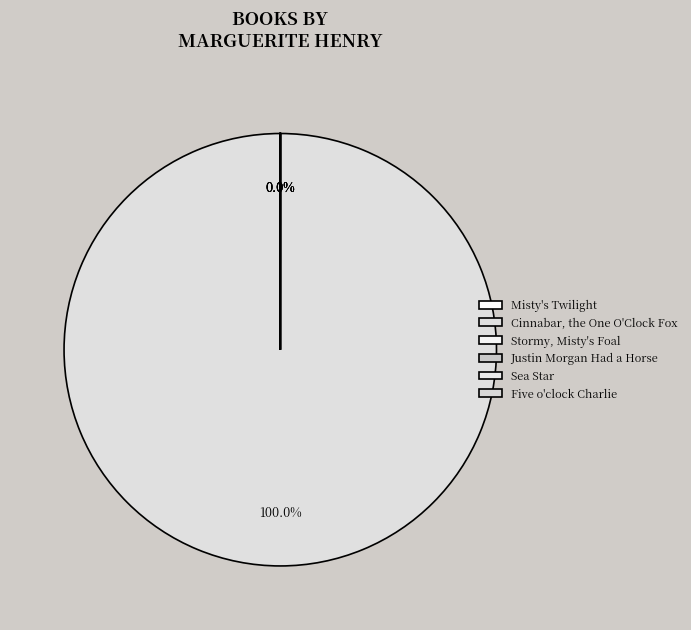

What is the largest slice in the pie chart?

Cinnabar, the One O'Clock Fox